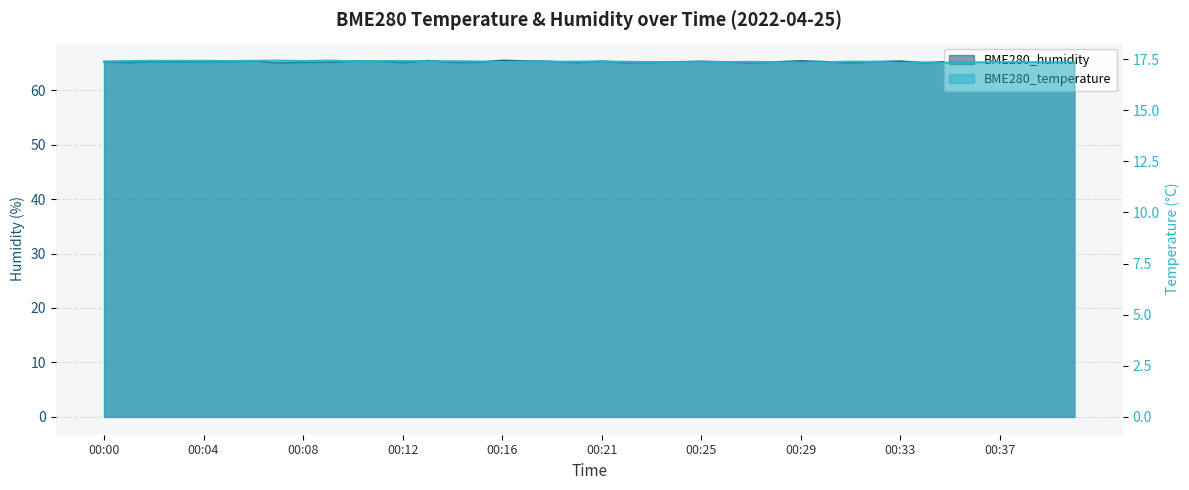

What is the value of the BME280_humidity point at the 2nd from the left?

65.1